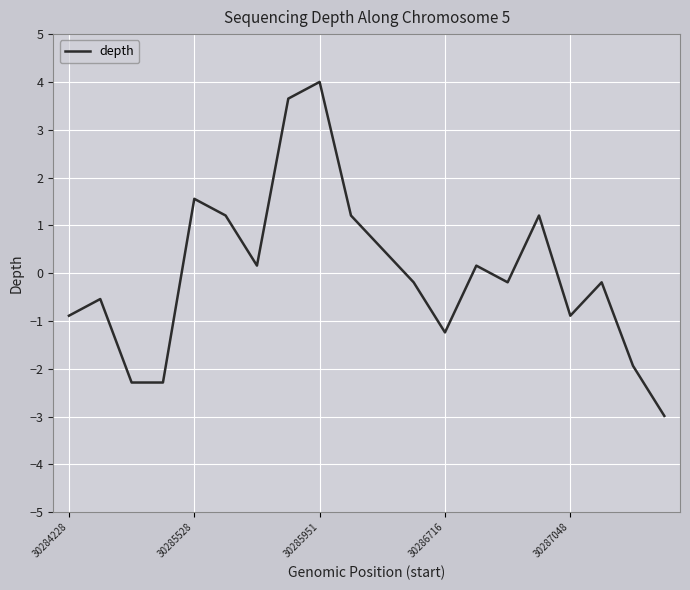

What is the minimum value shown in the chart?

-3.0